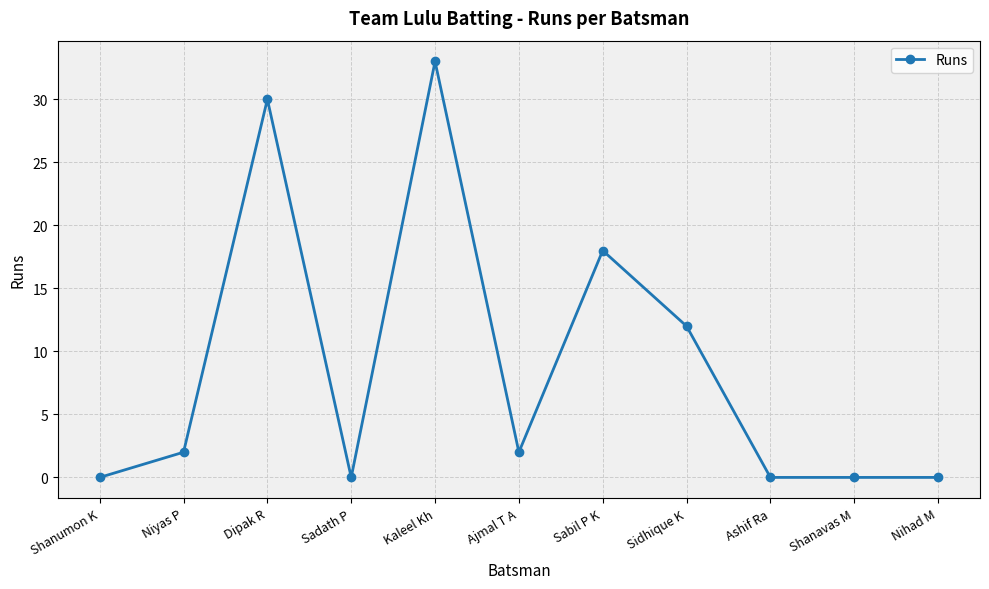

How many values are below 2?

5